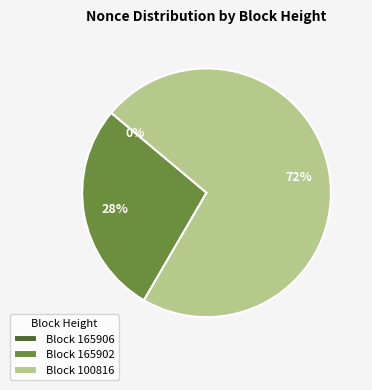

To the nearest percent, what is the average slice percentage?

33%